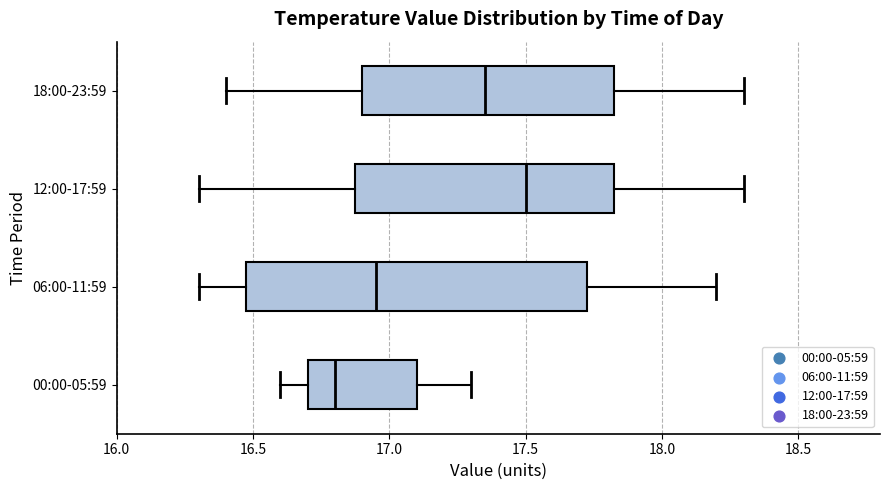

Where is the left edge of the box for 00:00-05:59 on the x-axis? The values are not printed on the chart, so give them approximately, as read against the axis.

16.70